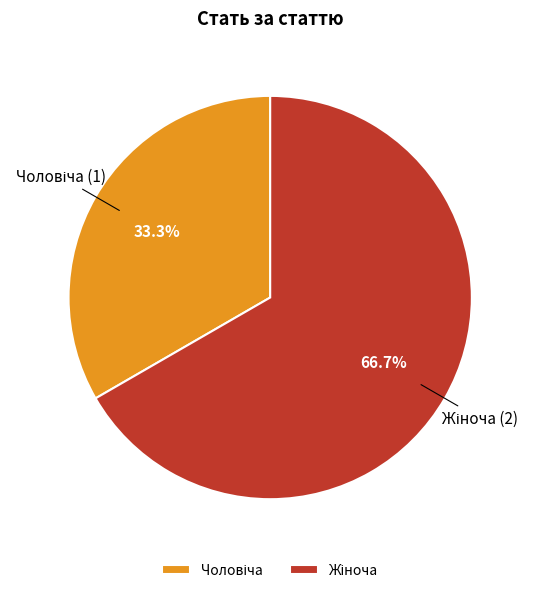

Is there a majority slice in this chart?

Yes